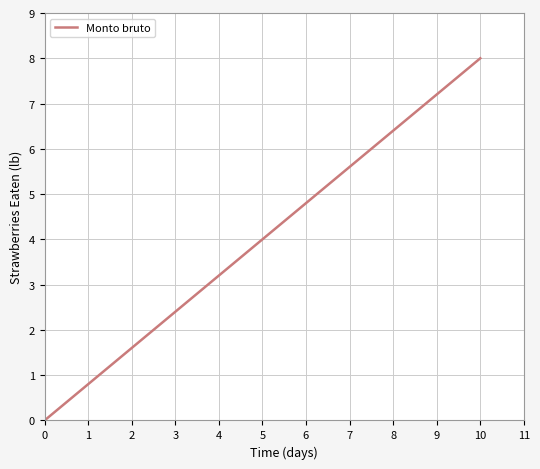

Where is the data nearest to the value 4?

5